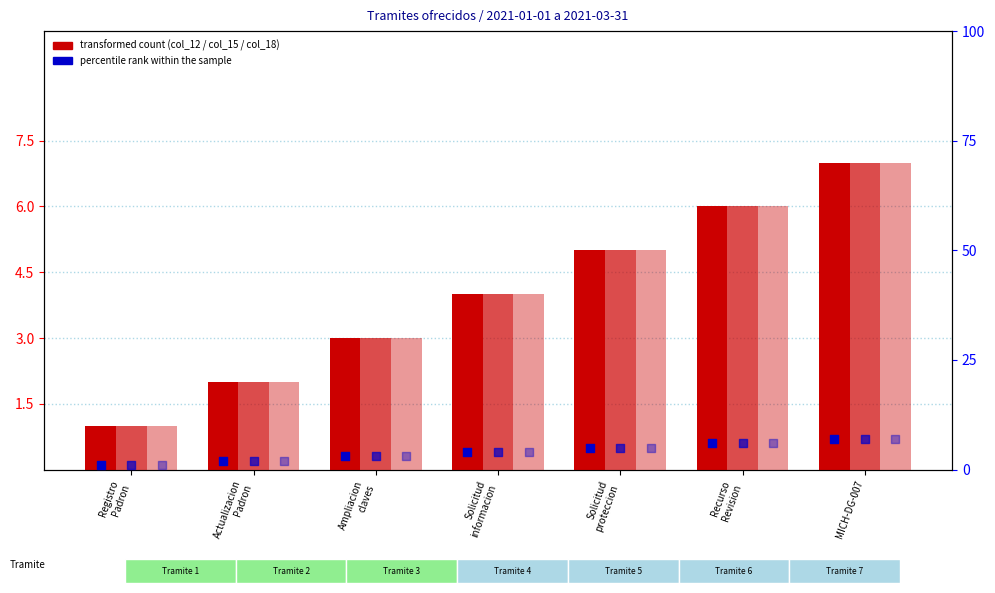

What is the total value across all series at Solicitud
proteccion?

30